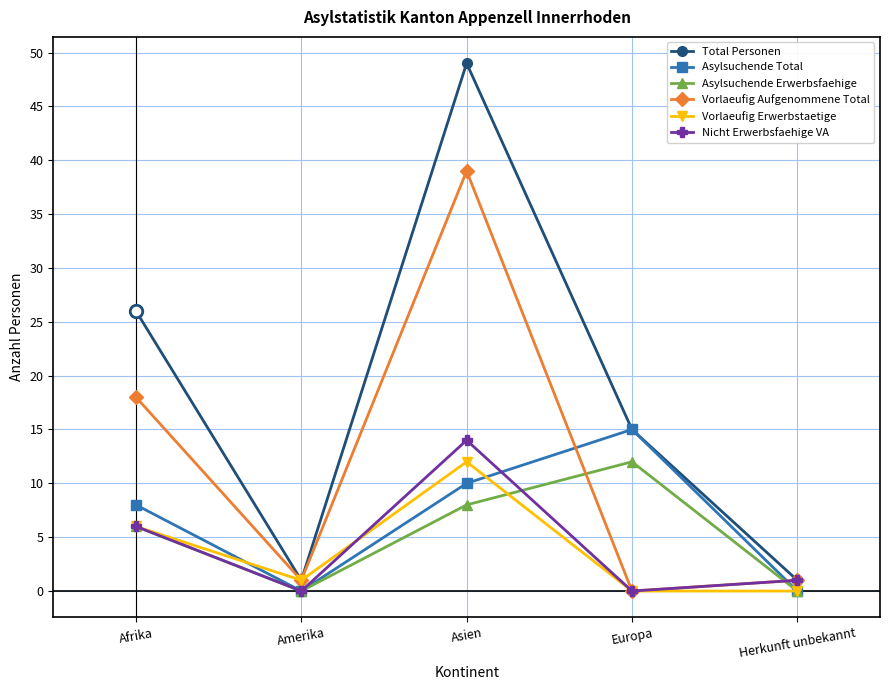

Reading right to left, what are all the values shown in this chart?

Total Personen: 1	15	49	1	26
Asylsuchende Total: 0	15	10	0	8
Asylsuchende Erwerbsfaehige: 0	12	8	0	6
Vorlaeufig Aufgenommene Total: 1	0	39	1	18
Vorlaeufig Erwerbstaetige: 0	0	12	1	6
Nicht Erwerbsfaehige VA: 1	0	14	0	6